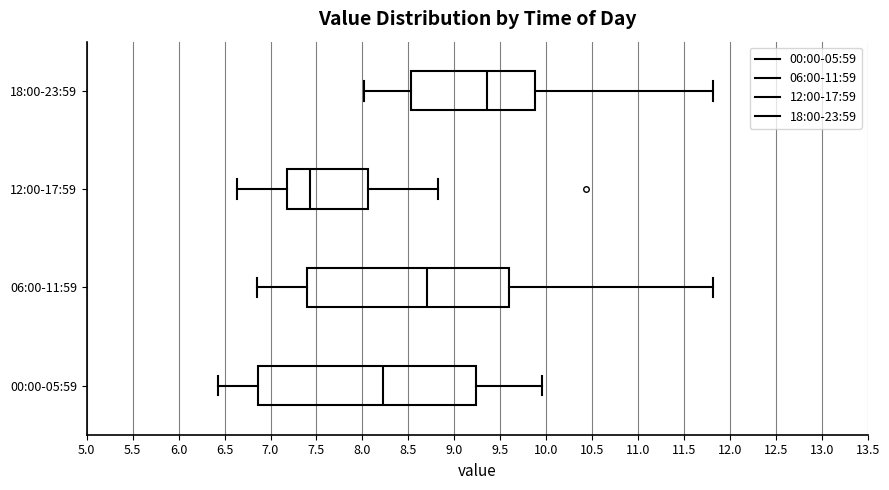

Which box is the widest, from its left edge to its right edge?

00:00-05:59